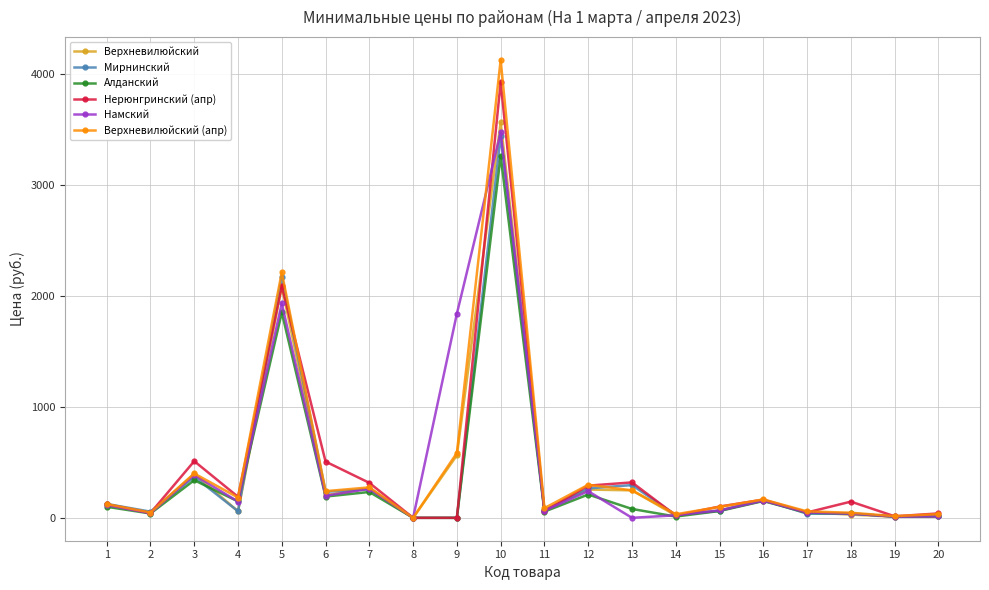

What are all the series names shown in the legend?

Верхневилюйский, Мирнинский, Алданский, Нерюнгринский (апр), Намский, Верхневилюйский (апр)